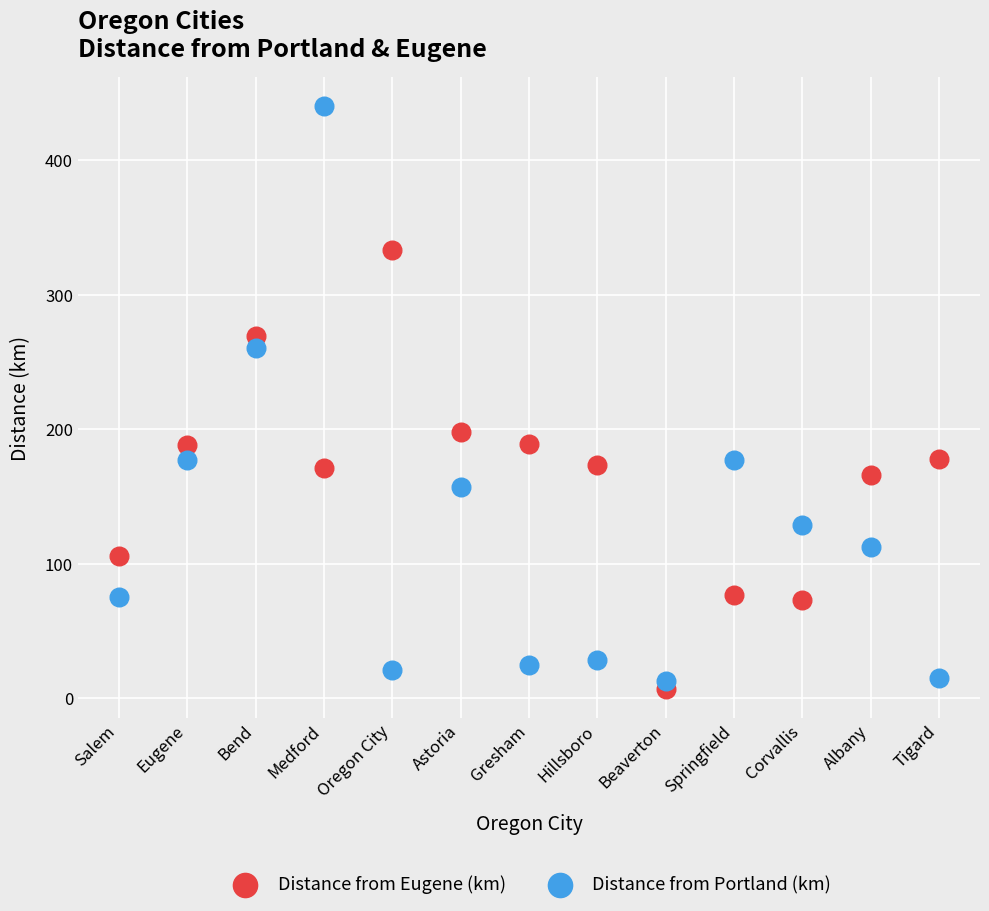

Across all data points, what is the range of Y values (max minus min)?

433